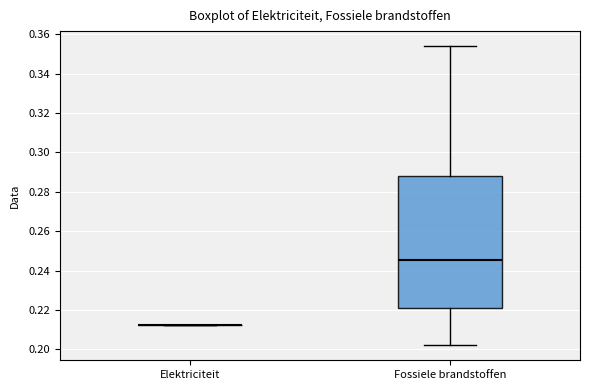

Which box is the tallest, from its lower edge to its upper edge?

Fossiele brandstoffen